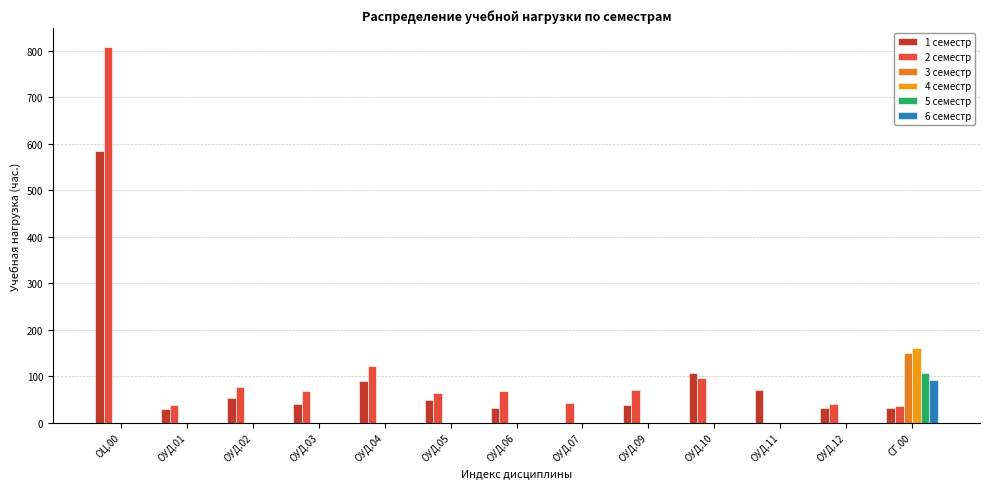

Are the bars horizontal?

No